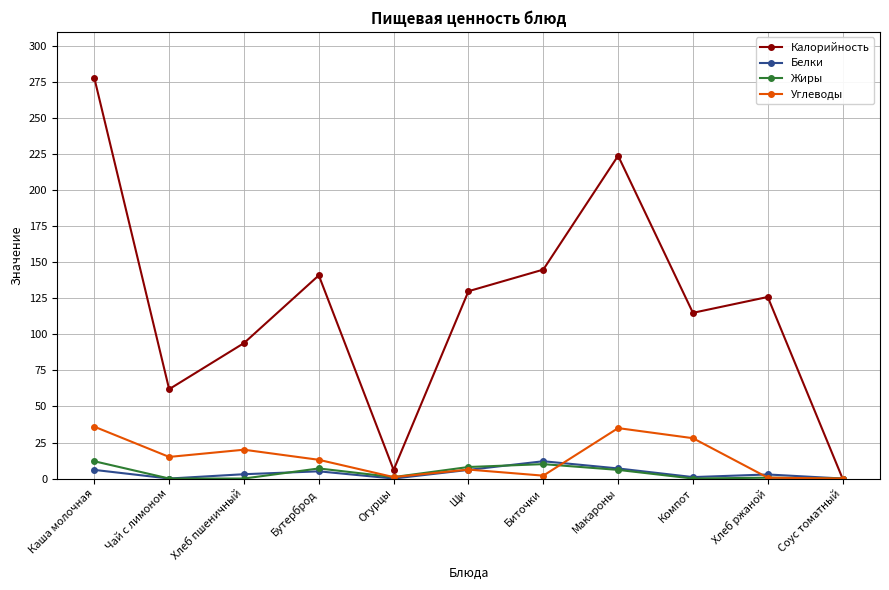

What position from the right is Биточки?

5